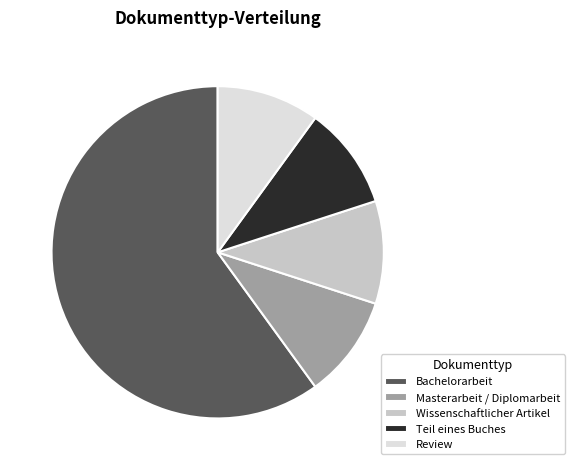

Combined, do Bachelorarbeit and Review account for over 50%?

Yes